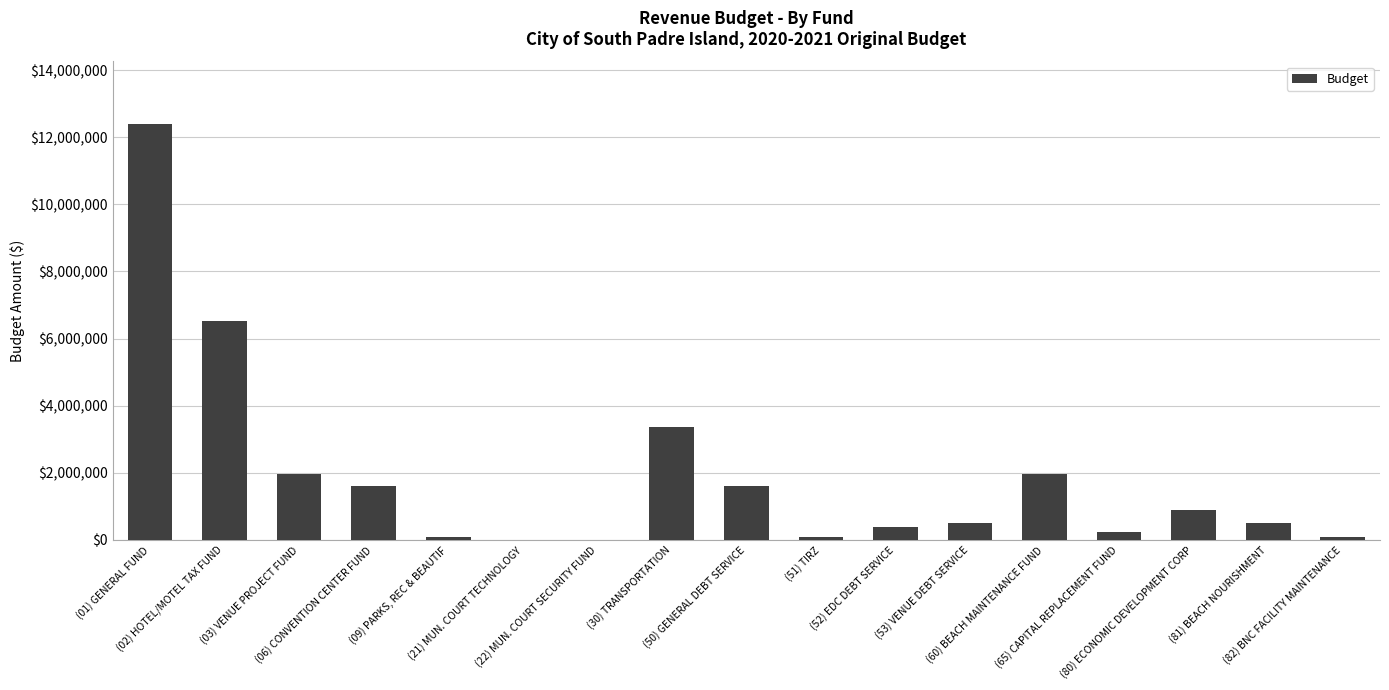

Which has a higher value, (80) ECONOMIC DEVELOPMENT CORP or (30) TRANSPORTATION?

(30) TRANSPORTATION